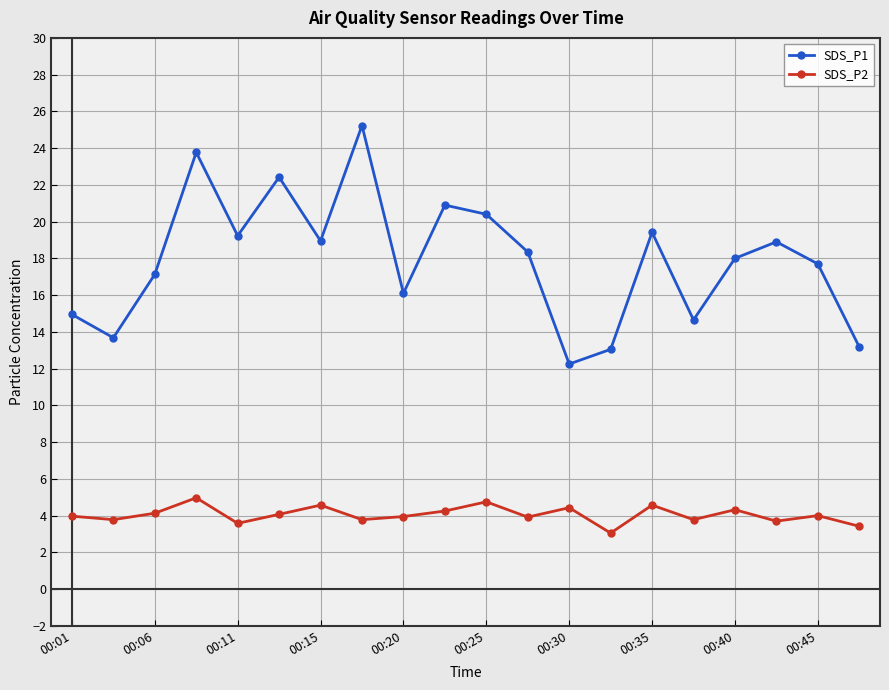

How many interior local peaks does the SDS_P1 series have?

6